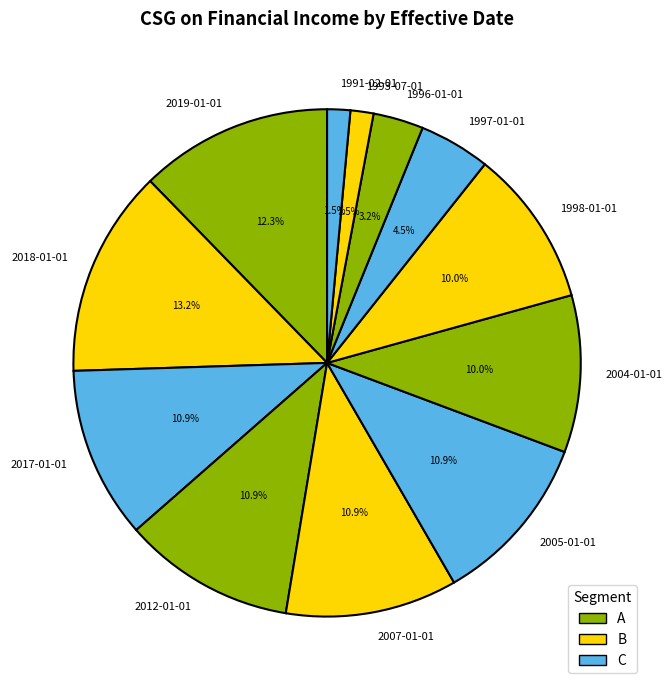

Combined, do 2004-01-01 and 1991-02-01 account for over 50%?

No